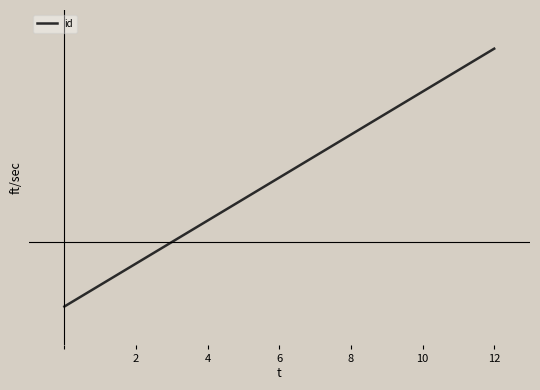

Is this an area chart (filled region under the line)?

No